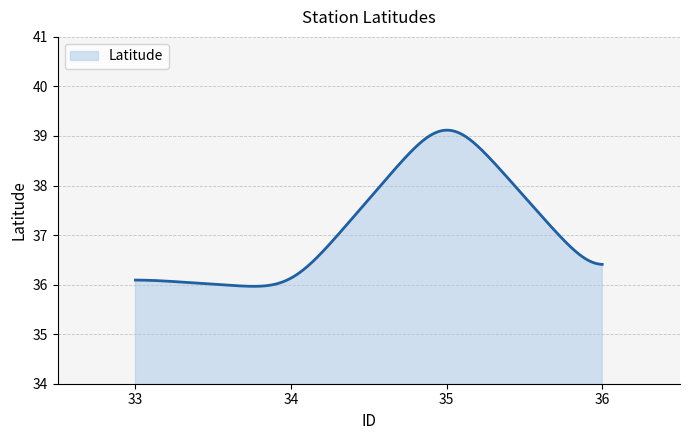

Count the number of data series in this chart.

1